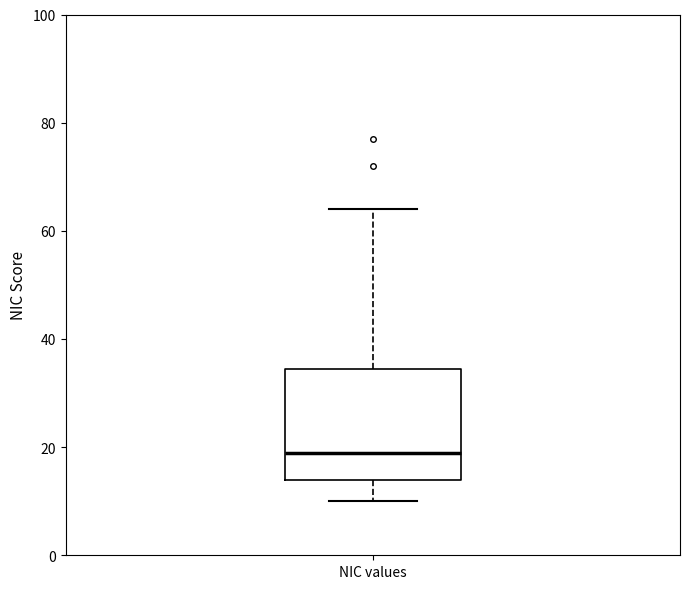

Transcribe this box plot: give where the median line is, the range the box spans, and where the two whiskers end, as read against the y-axis. The values are not printed on the chart, so give them approximately, as read against the axis.

median 20, box 14 to 34, whiskers 10 to 64